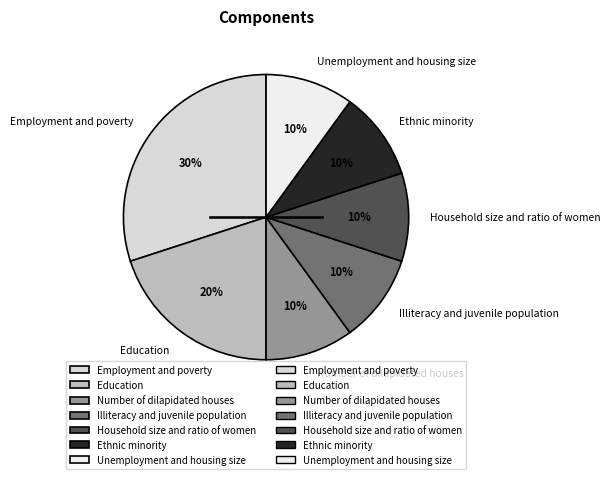

To the nearest percent, what is the average slice percentage?

14%